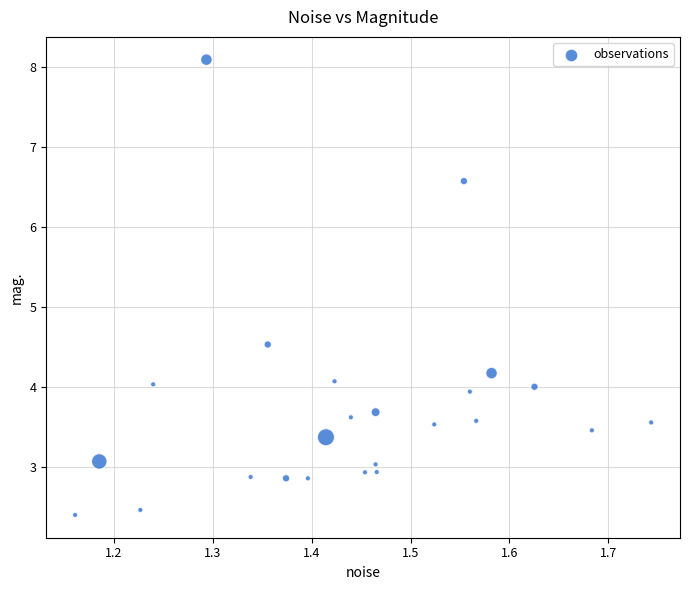

What Y value in the scatter plot is closest to 5?

4.5